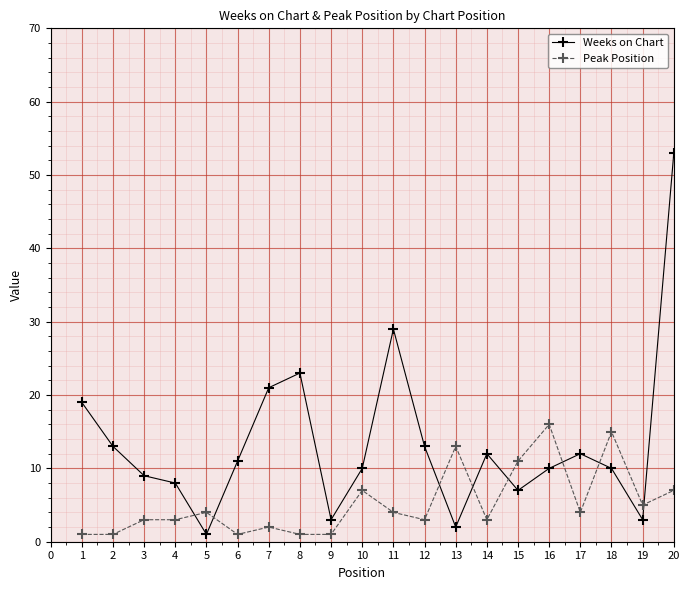

Rank the series at 11 from lowest to highest value.

Peak Position, Weeks on Chart